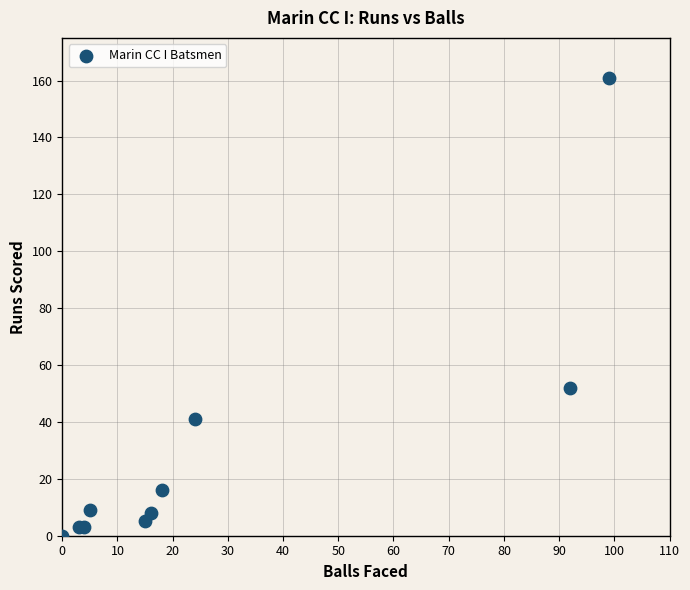

What Y value in the scatter plot is closest to 80?

52